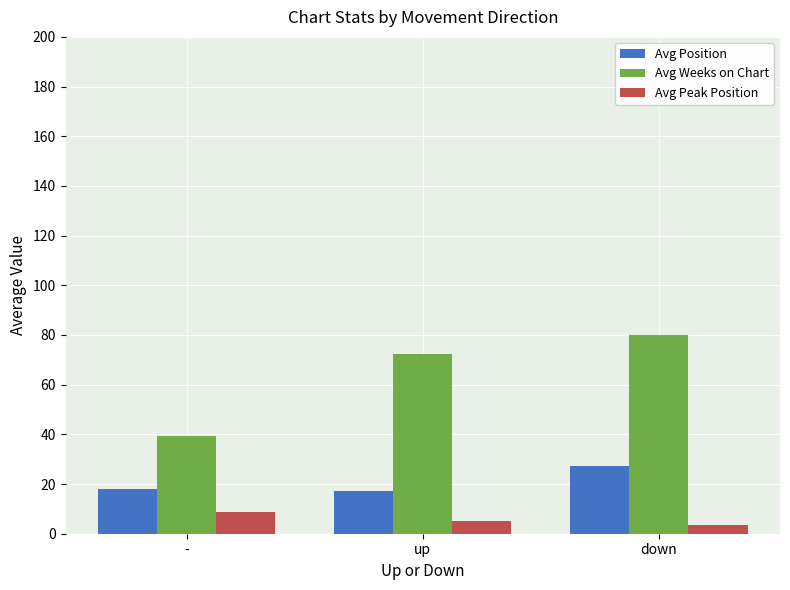

Which category has the highest value in the Avg Position series?

down